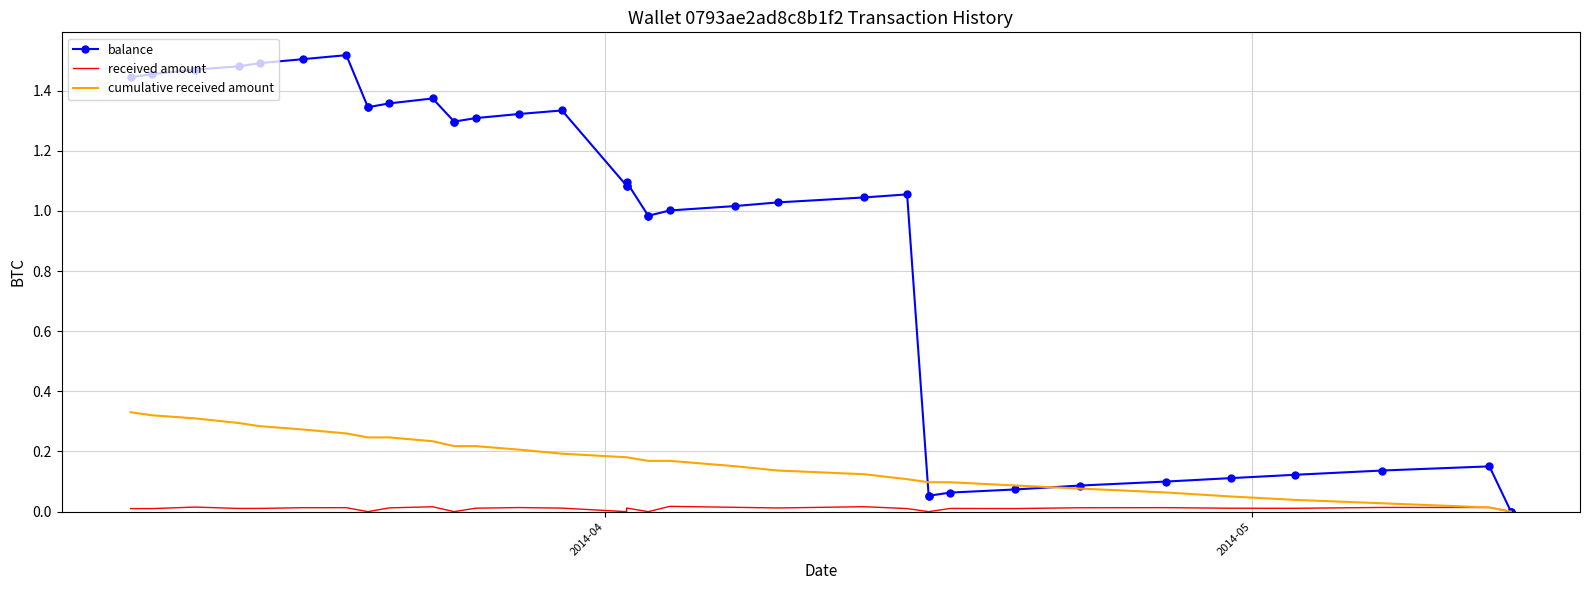

How many interior local peaks does the balance series have?

6